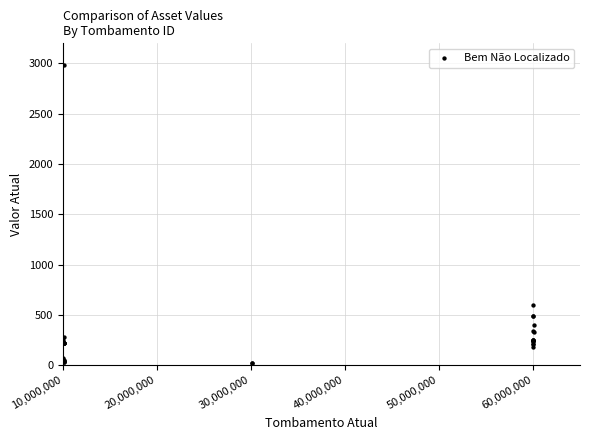

What Y value in the scatter plot is closest to 1508?

596.8